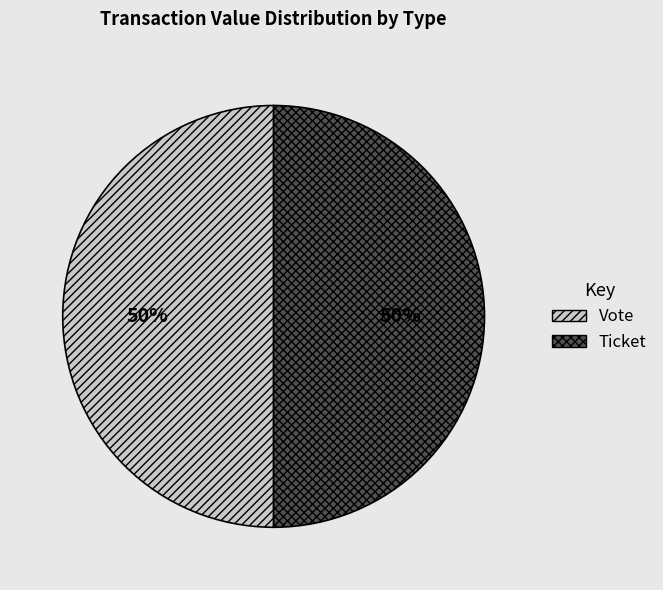

Count the number of slices in the pie.

2